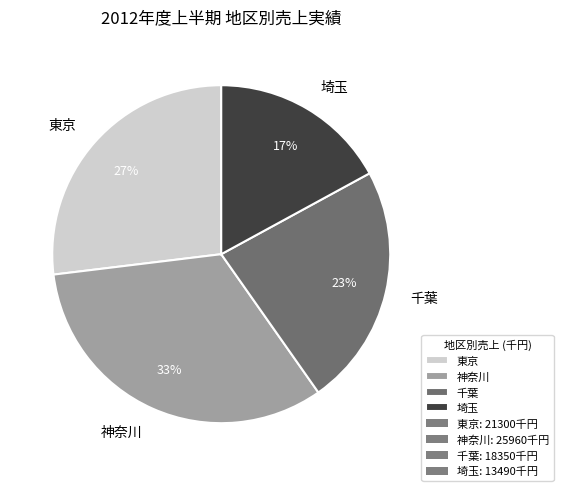

Does any single category account for the majority?

No